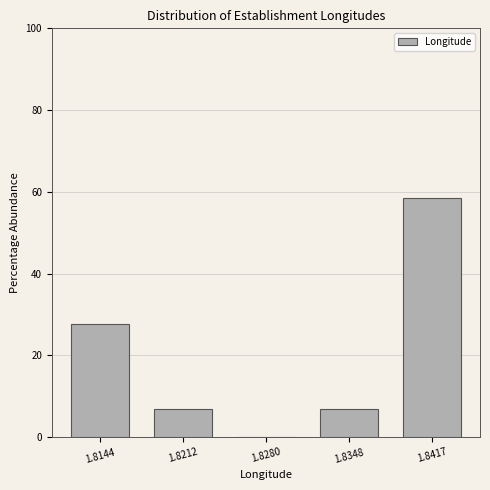

Reading left to right, transcribe this chart: for each bar, give the range it covers on the x-axis and its height. Neither the bar edges nor the heights are printed on the chart, so give them approximately, as read against the axes.

1.811 to 1.818: 28
1.818 to 1.825: 6
1.825 to 1.831: 0
1.831 to 1.838: 6
1.838 to 1.845: 58